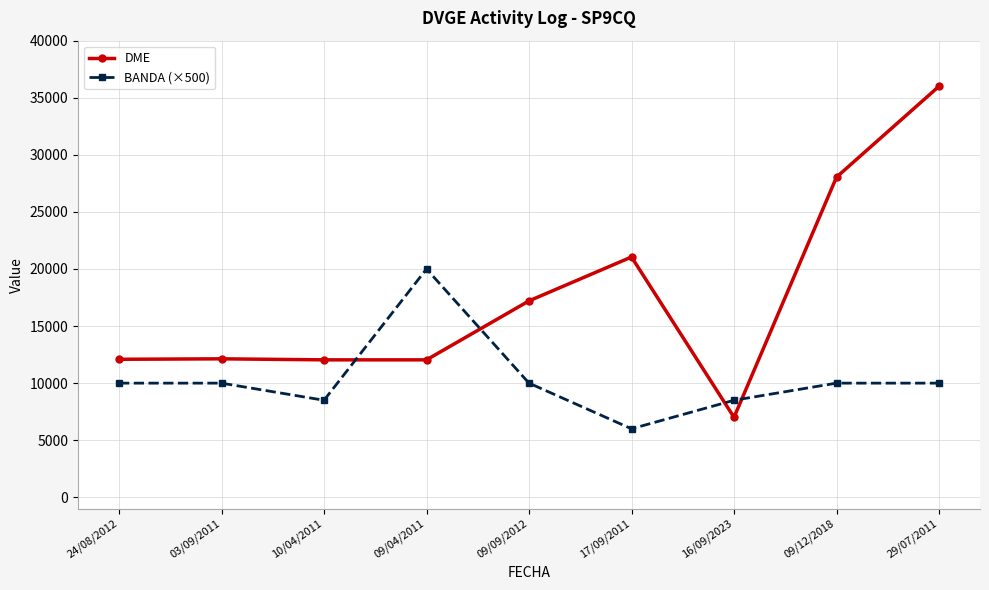

Is the value of BANDA (×500) at 17/09/2011 greater than the value of DME at 29/07/2011?

No